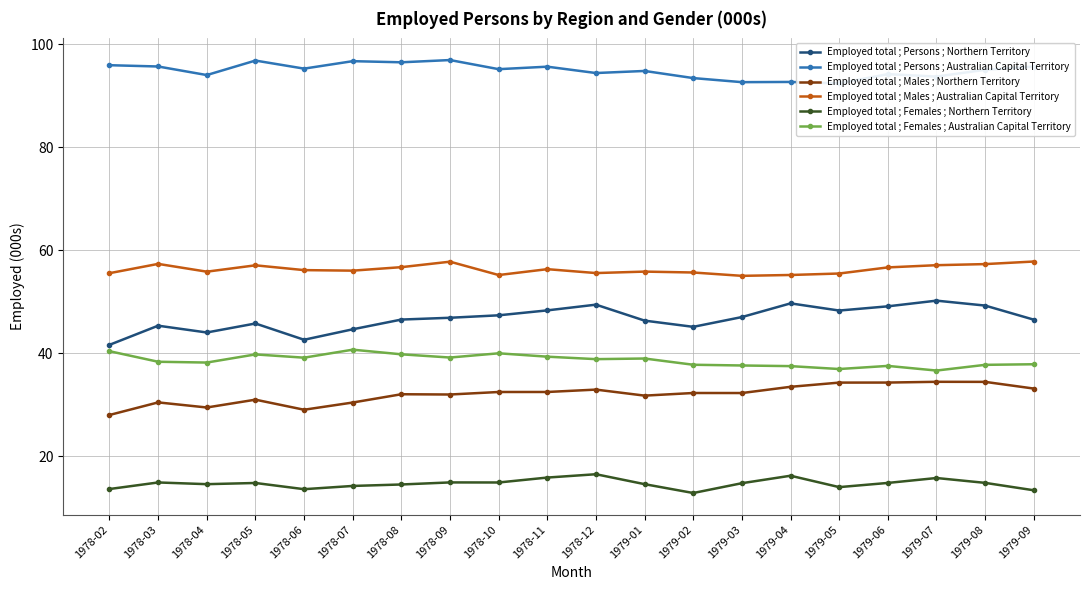

True or false: Employed total ; Males ; Northern Territory has more than 2 interior local peaks.

True